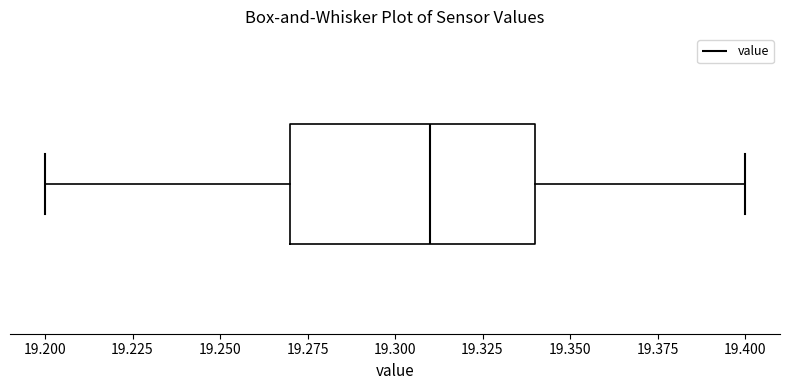

Transcribe this box plot: give where the median line is, the range the box spans, and where the two whiskers end, as read against the x-axis. The values are not printed on the chart, so give them approximately, as read against the axis.

median 19.31, box 19.27 to 19.34, whiskers 19.20 to 19.40